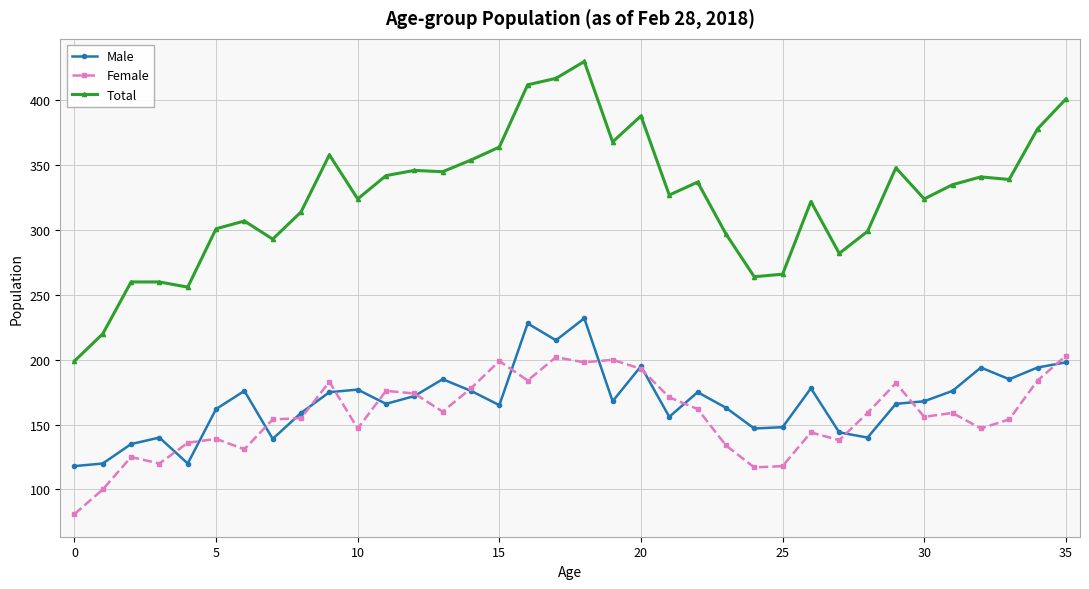

True or false: Male has more than 1 points higher than both neighbors.

True